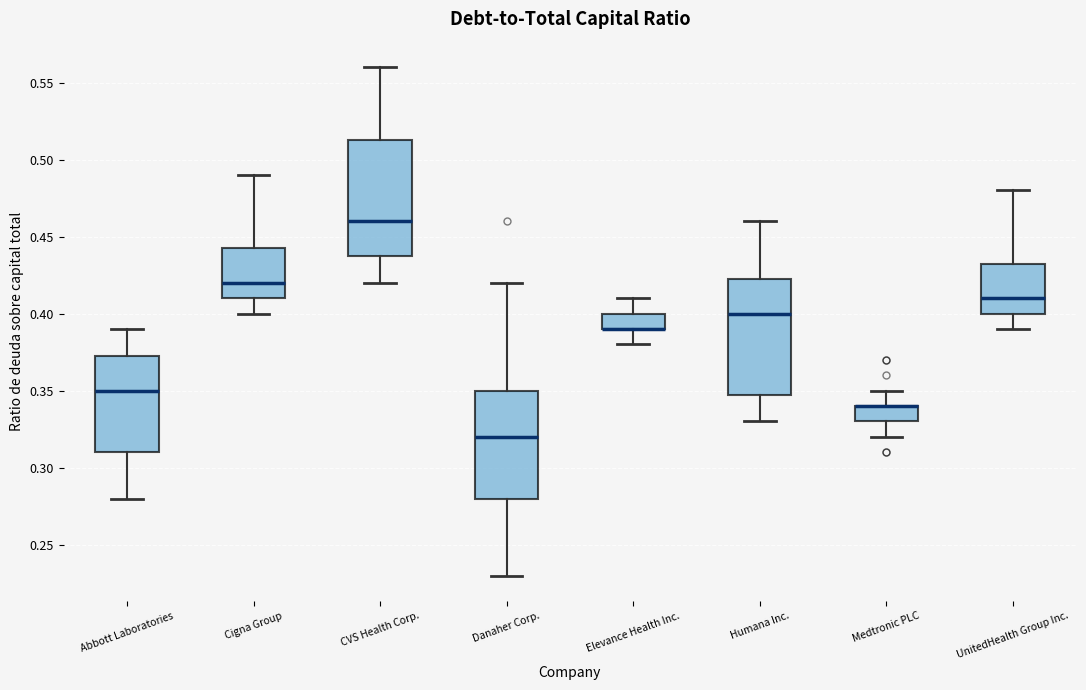

Reading left to right, read every box against the y-axis: the position of its median line, the range the box covers, and the ends of its whiskers. The values are not printed on the chart, so give them approximately, as read against the axis.

Abbott Laboratories: median 0.350, box 0.310 to 0.375, whiskers 0.280 to 0.390
Cigna Group: median 0.420, box 0.410 to 0.445, whiskers 0.400 to 0.490
CVS Health Corp.: median 0.460, box 0.440 to 0.515, whiskers 0.420 to 0.560
Danaher Corp.: median 0.320, box 0.280 to 0.350, whiskers 0.230 to 0.420
Elevance Health Inc.: median 0.390 (drawn on the box's lower edge), box 0.390 to 0.400, whiskers 0.380 to 0.410
Humana Inc.: median 0.400, box 0.350 to 0.425, whiskers 0.330 to 0.460
Medtronic PLC: median 0.340 (drawn on the box's upper edge), box 0.330 to 0.340, whiskers 0.320 to 0.350
UnitedHealth Group Inc.: median 0.410, box 0.400 to 0.435, whiskers 0.390 to 0.480